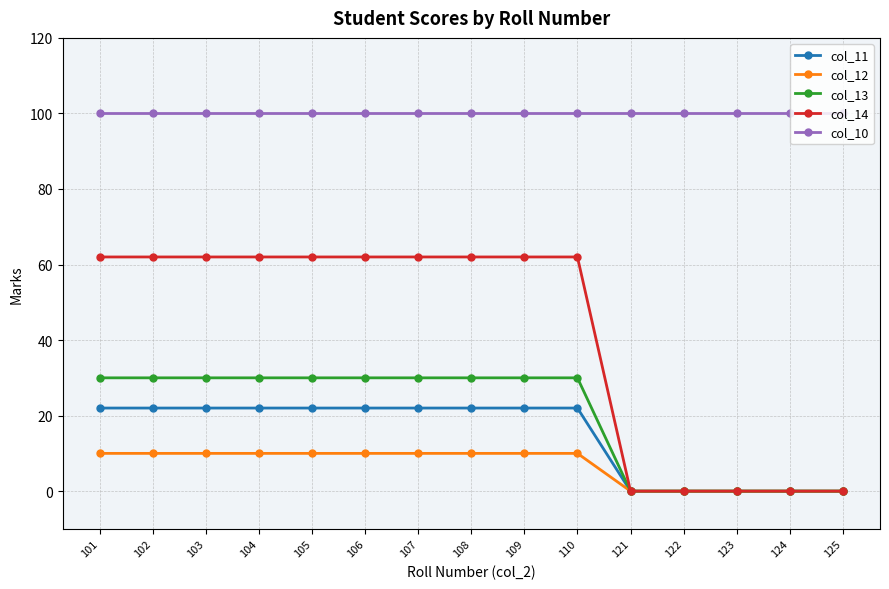

Which series has the largest range (max minus min)?

col_14